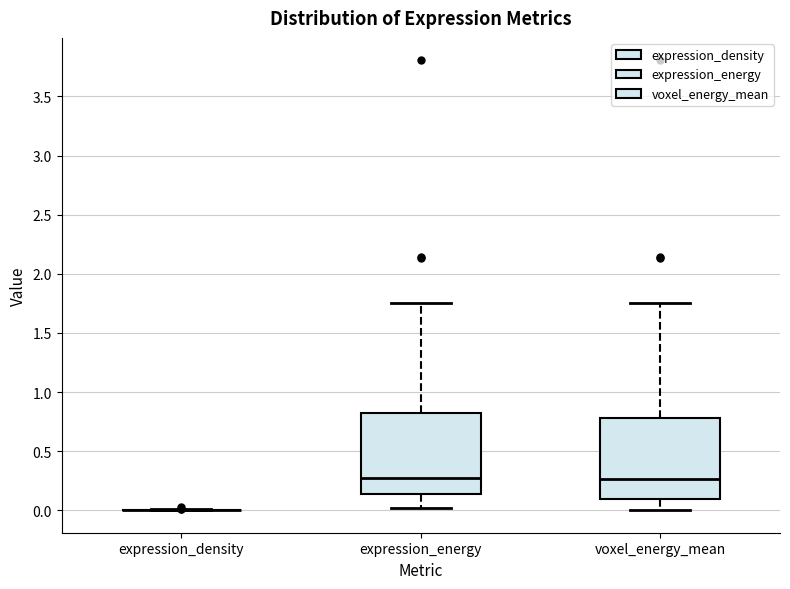

Reading left to right, transcribe this box plot: for each box, give where its median line is, the range the box spans, and where its two whiskers end, as read against the y-axis. The values are not printed on the chart, so give them approximately, as read against the axis.

expression_density: box collapsed to a line at 0.00, whiskers 0.00 to 0.00
expression_energy: median 0.30, box 0.15 to 0.80, whiskers 0.00 to 1.75
voxel_energy_mean: median 0.25, box 0.10 to 0.80, whiskers 0.00 to 1.75